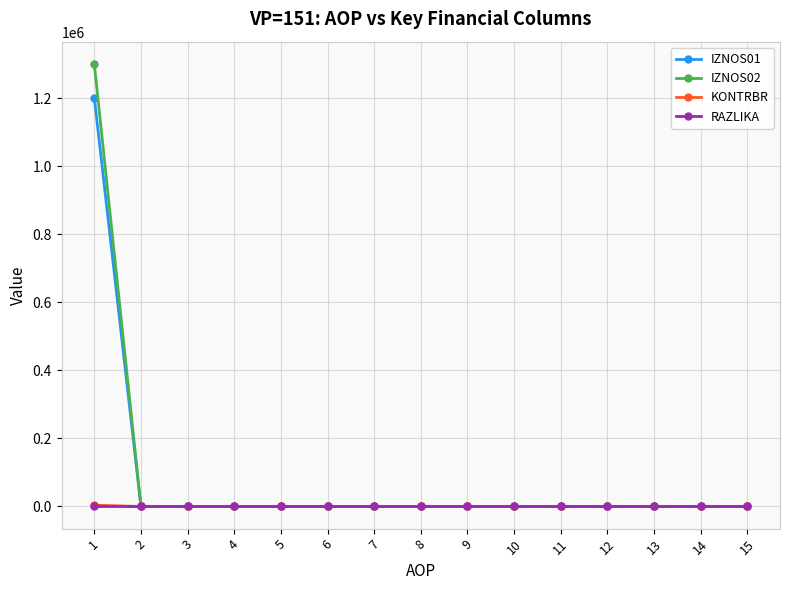

Which series has the widest spread of values?

IZNOS02